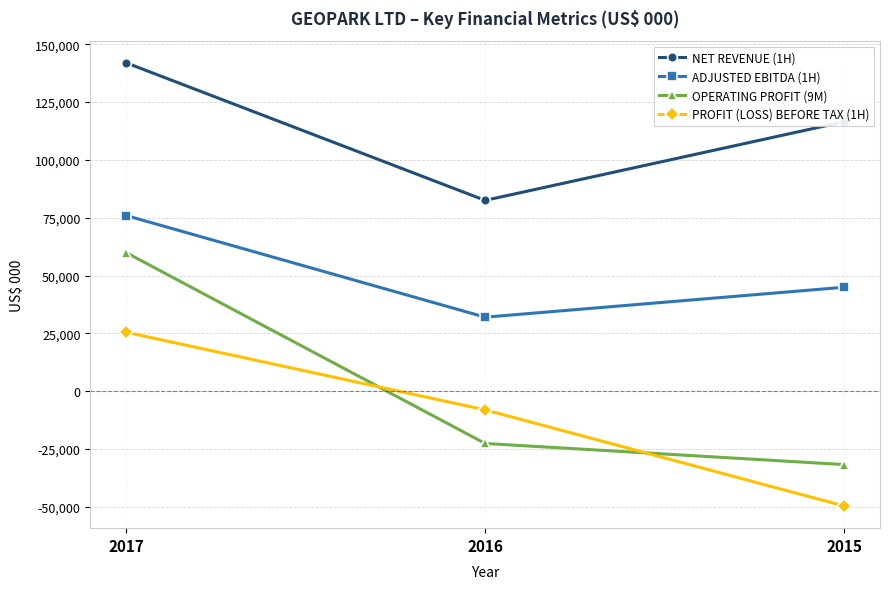

Reading right to left, list all the values displayed in this chart.

NET REVENUE (1H): 2015=116470	2016=82487	2017=141935
ADJUSTED EBITDA (1H): 2015=44959	2016=32017	2017=75936
OPERATING PROFIT (9M): 2015=-31680	2016=-22557	2017=59901
PROFIT (LOSS) BEFORE TAX (1H): 2015=-49584	2016=-8032	2017=25502